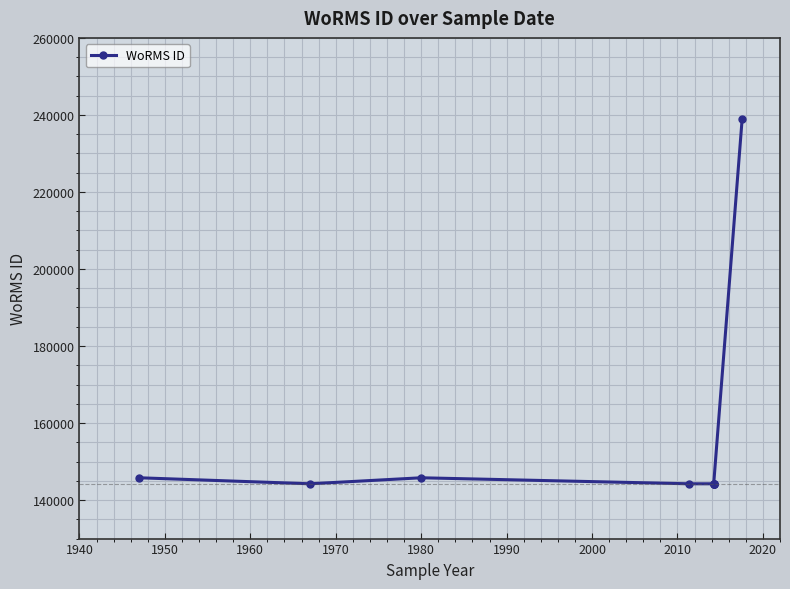

Is it true that the value at 1980 is 145787?

True